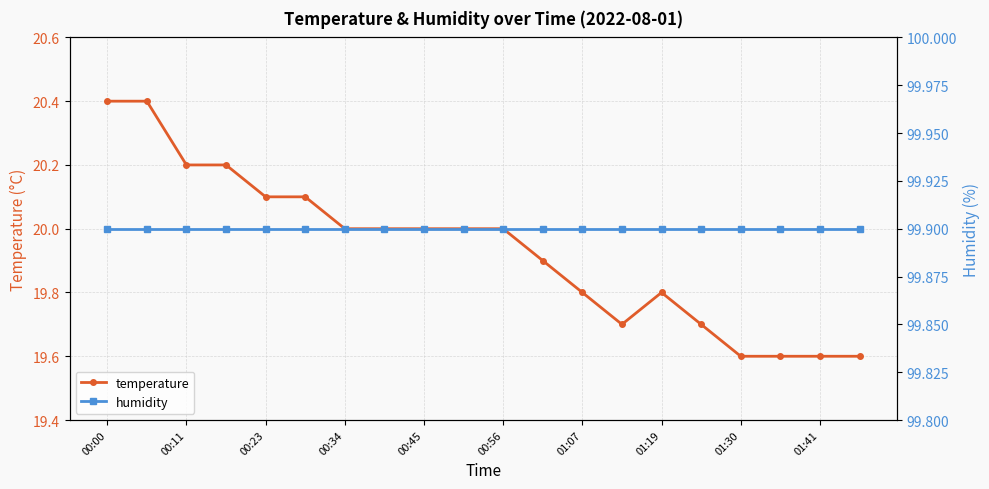

Which series has the largest total across all categories?

humidity